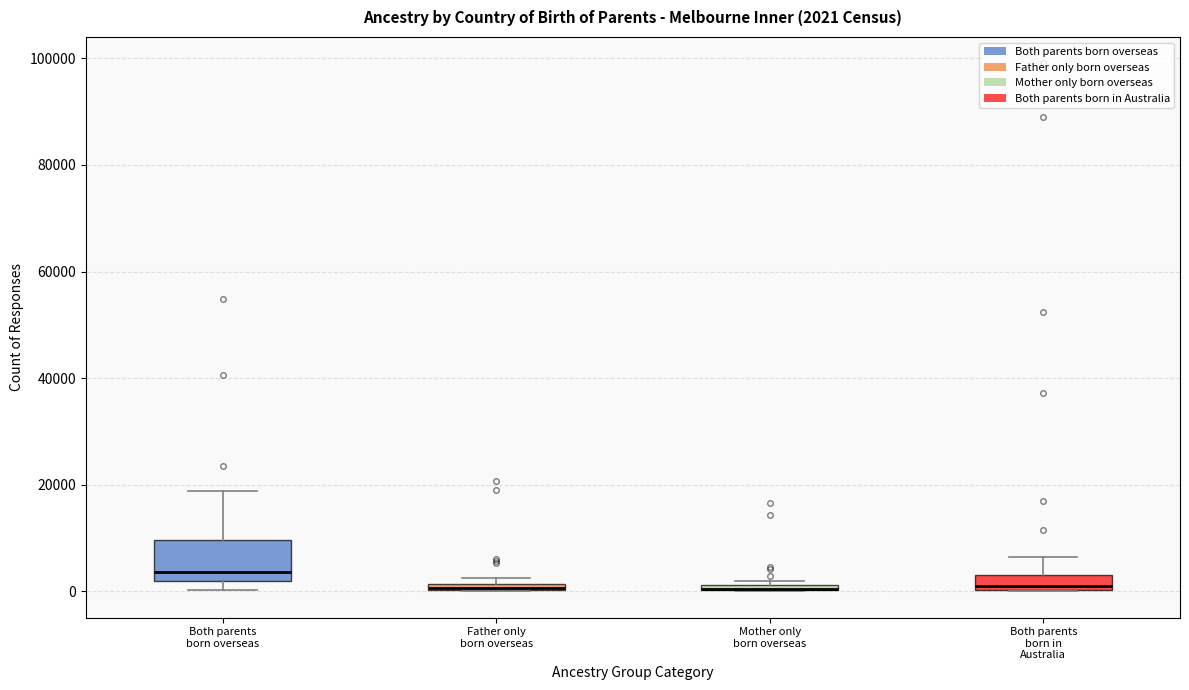

Comparing the boxes themselves (not the whiskers), which one is the tallest?

Both parents born overseas